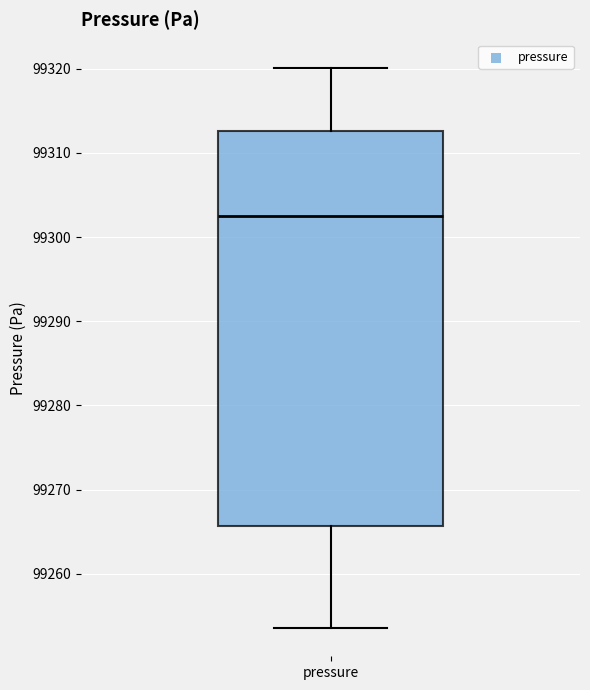

Transcribe this box plot: give where the median line is, the range the box spans, and where the two whiskers end, as read against the y-axis. The values are not printed on the chart, so give them approximately, as read against the axis.

median 99303, box 99266 to 99313, whiskers 99254 to 99320